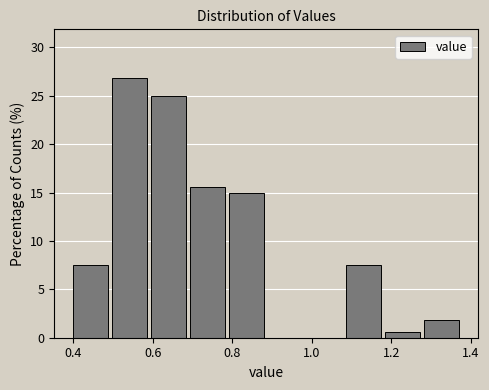

Reading left to right, transcribe this chart: for each bar, give the range it covers on the x-axis and its height. Neither the bar edges nor the heights are printed on the chart, so give them approximately, as read against the axes.

0.400 to 0.498: 7.5
0.498 to 0.596: 27.0
0.596 to 0.694: 25.0
0.694 to 0.792: 15.5
0.792 to 0.890: 15.0
0.890 to 0.988: 0
0.988 to 1.086: 0
1.086 to 1.184: 7.5
1.184 to 1.282: 0.5
1.282 to 1.380: 2.0